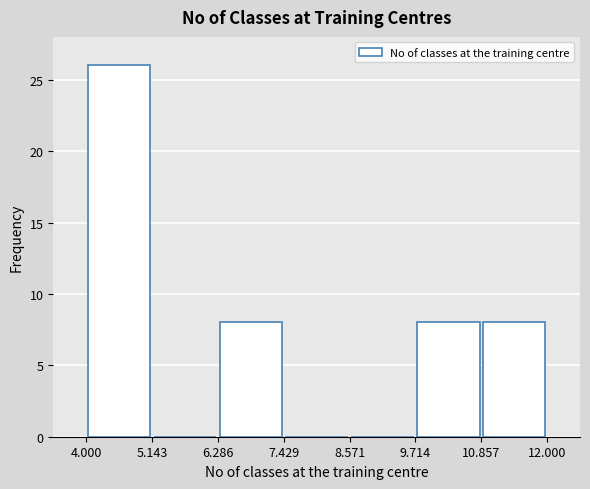

Over which range of the x-axis is the bar tallest?

4.000 to 5.143